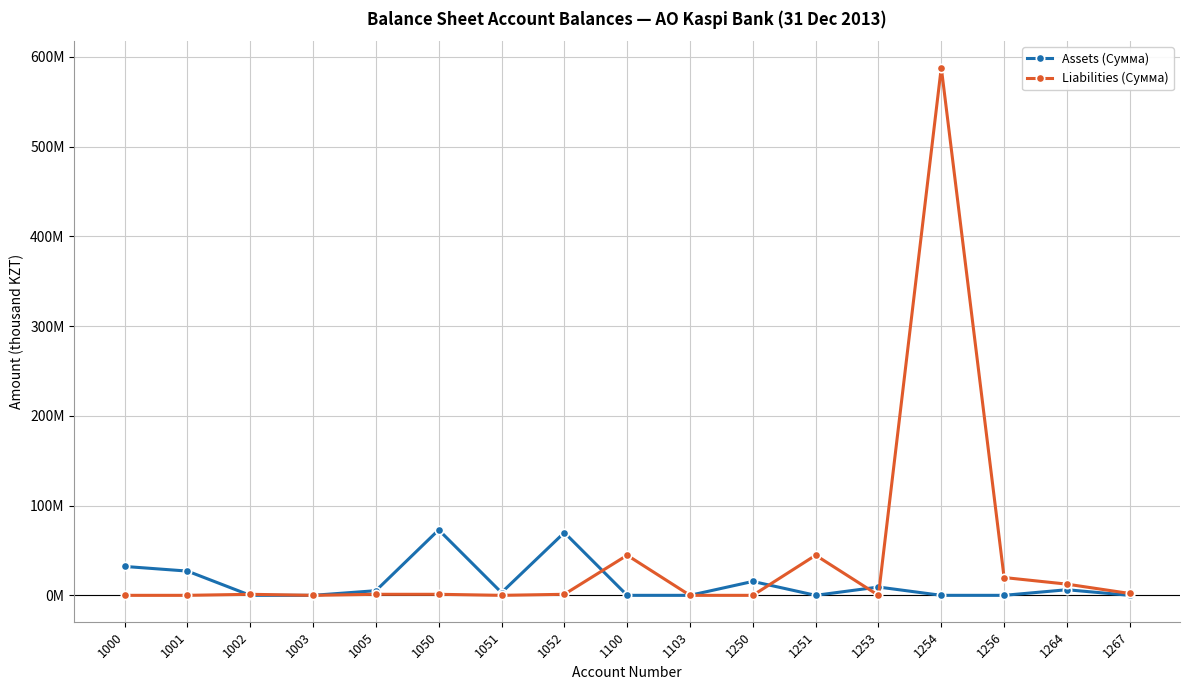

Is this an area chart (filled region under the line)?

No